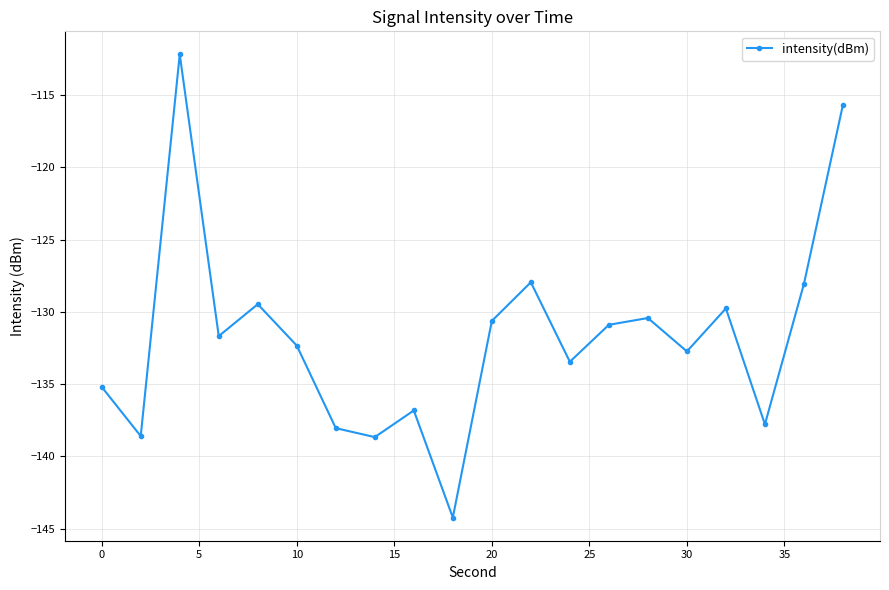

How many points are higher than both their immediate neighbors (excluding endpoints)?

6